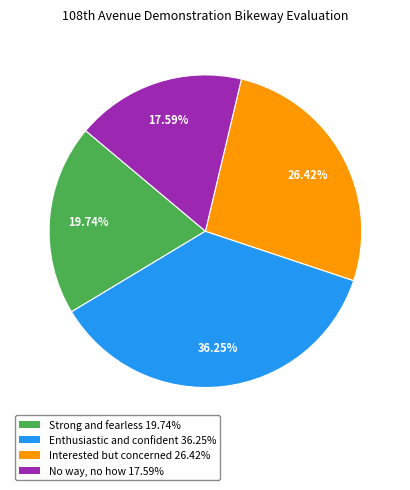

To the nearest percent, what is the difference between the largest and smallest slice percentages?

19%